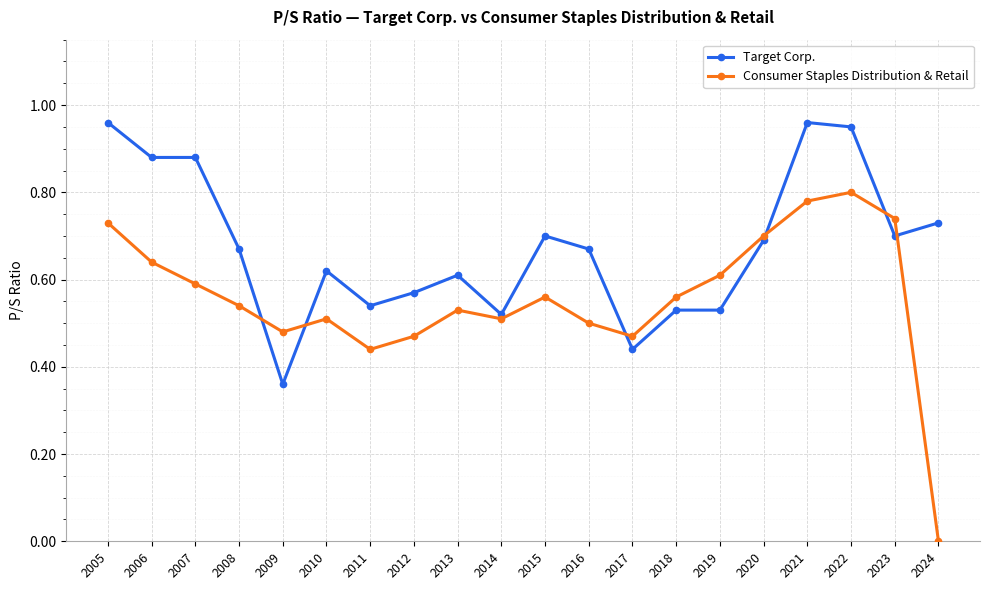

List the series in order of their peak value, lowest first.

Consumer Staples Distribution & Retail, Target Corp.